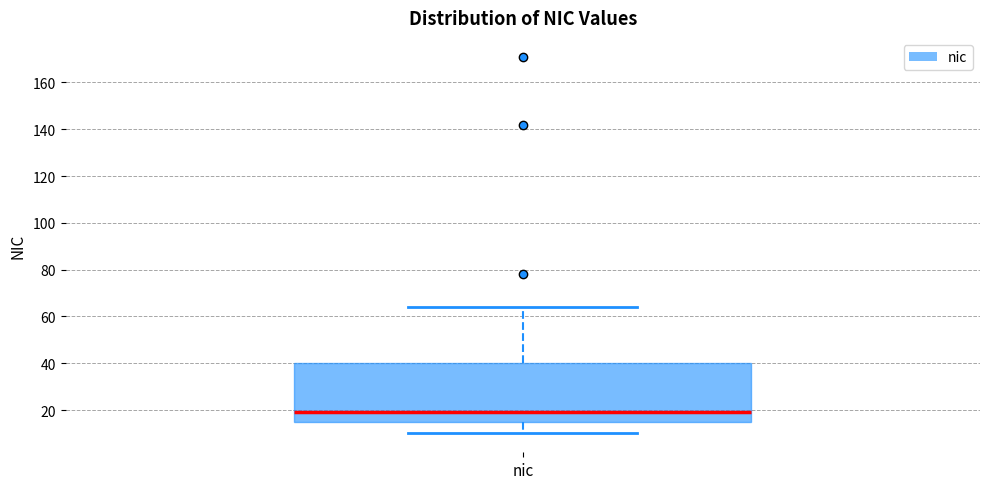

Where is the lower edge of the box for nic on the y-axis? The values are not printed on the chart, so give them approximately, as read against the axis.

16